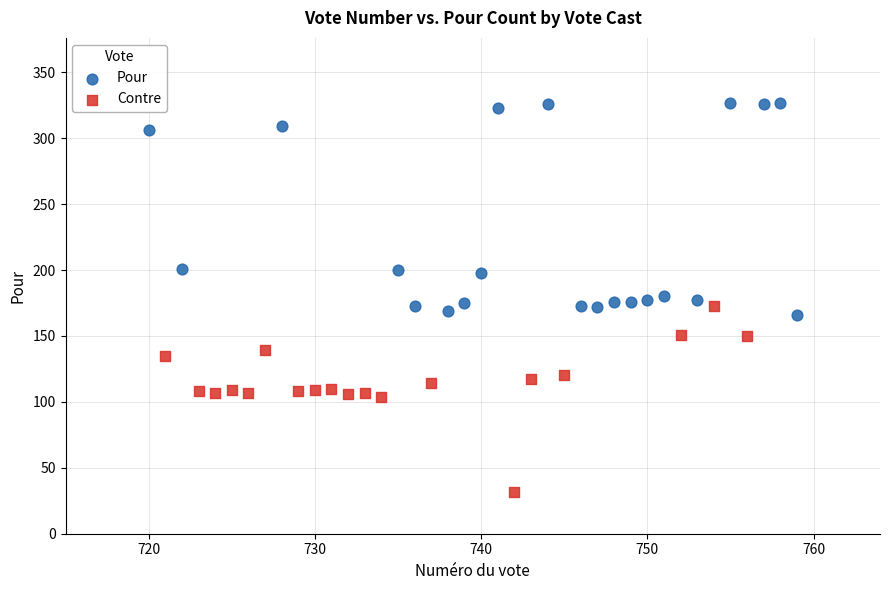

Which series contains the highest Y value?

Pour